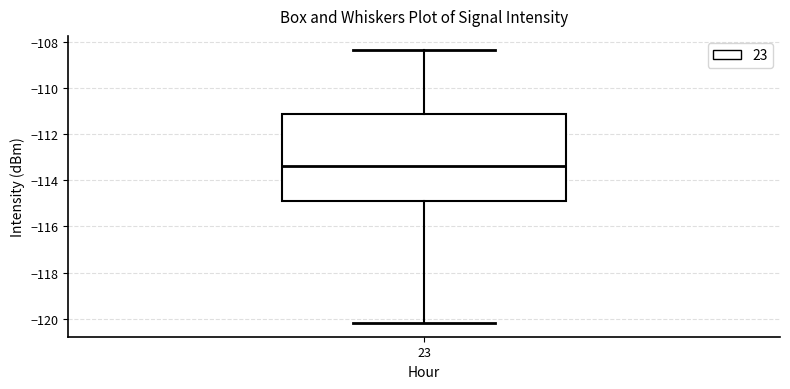

Read this box plot against the y-axis: the position of the median line, the range covered by the box, and the ends of both whiskers. The values are not printed on the chart, so give them approximately, as read against the axis.

median -113.4, box -115.0 to -111.2, whiskers -120.2 to -108.4